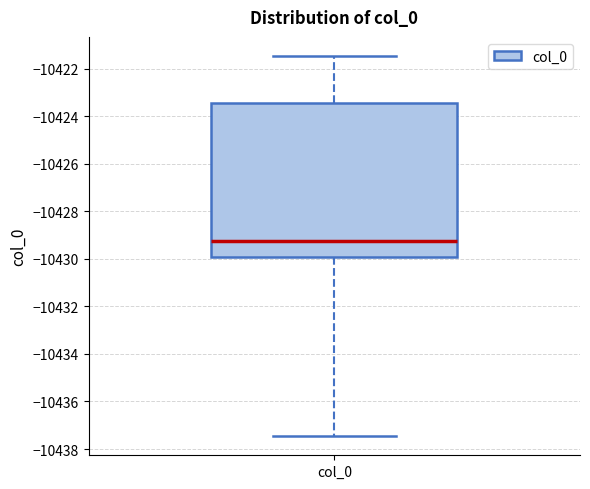

Where is the lower edge of the box for col_0 on the y-axis? The values are not printed on the chart, so give them approximately, as read against the axis.

-10430.0